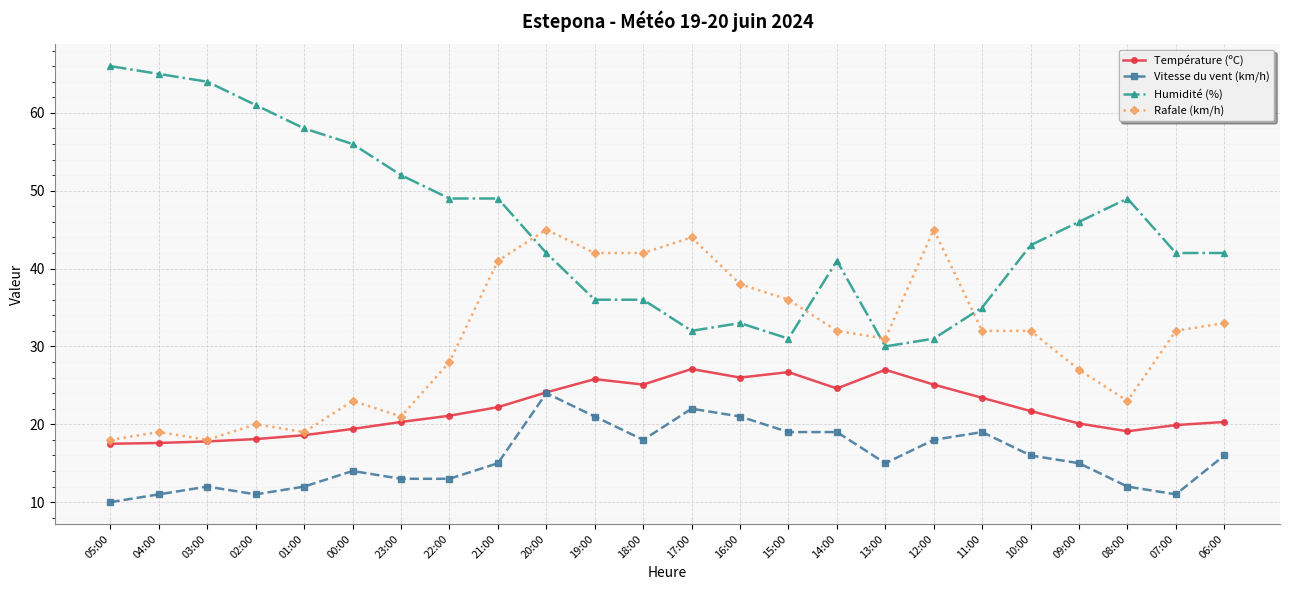

List the series in order of their overall mean, lowest first.

Vitesse du vent (km/h), Température (ºC), Rafale (km/h), Humidité (%)